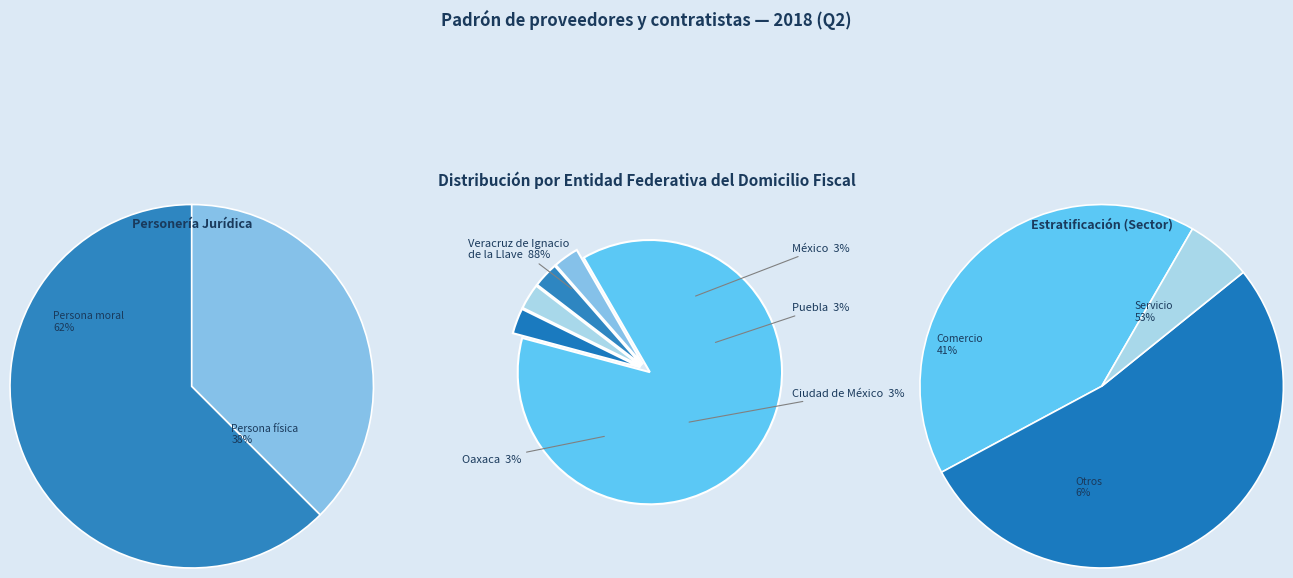

How many segments does this pie chart have?

5